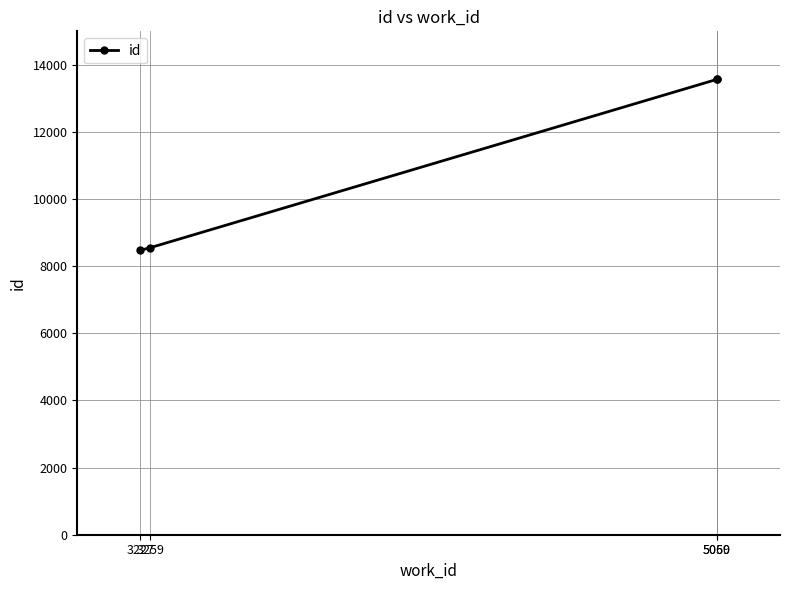

The value at 5060 is 21501. True or false?

False